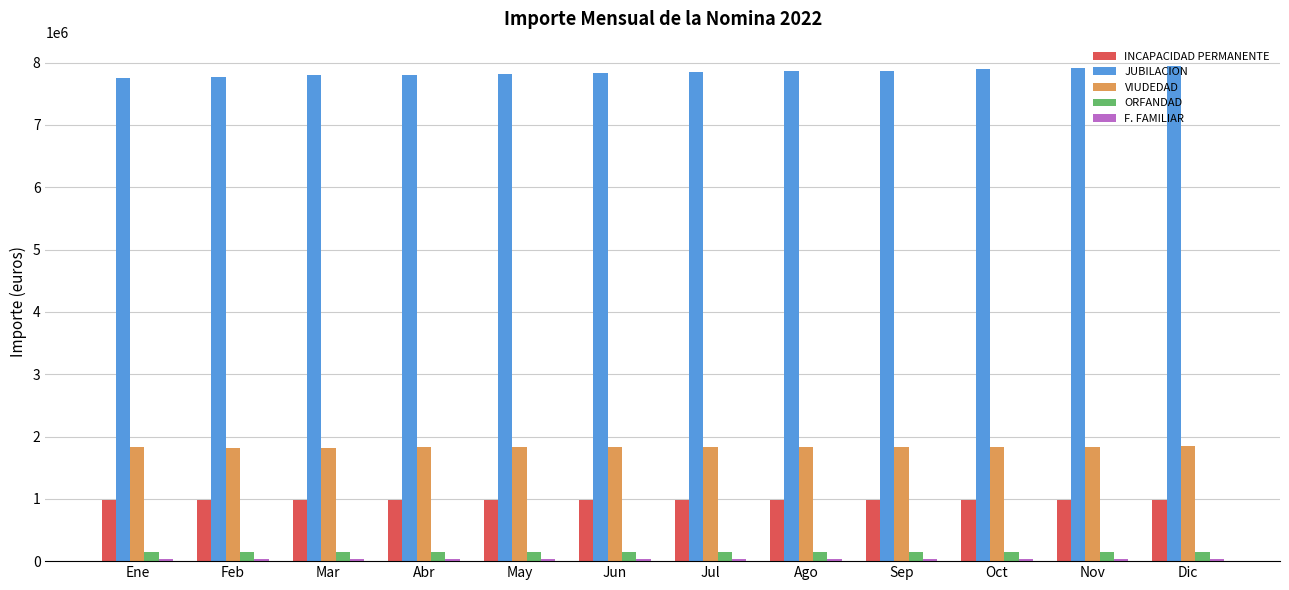

Which series has the largest total across all categories?

JUBILACION